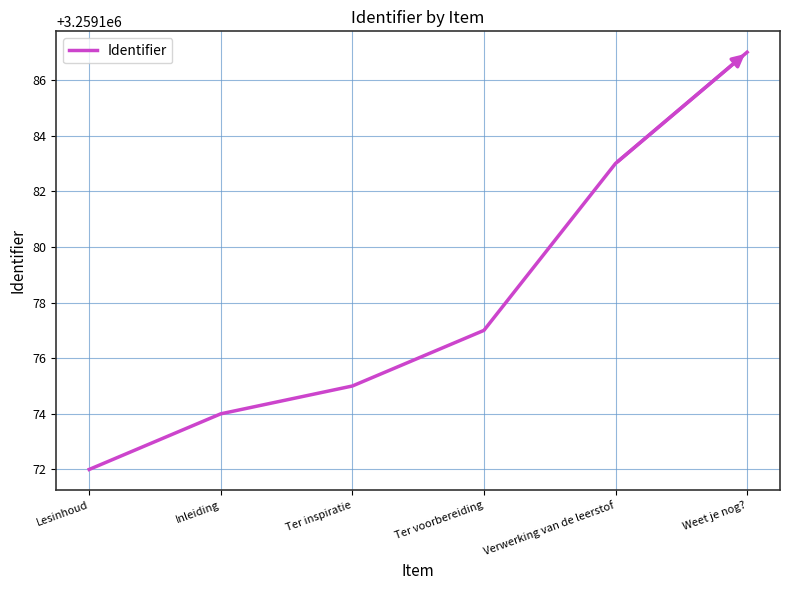

The value at Lesinhoud is 1391560. True or false?

False